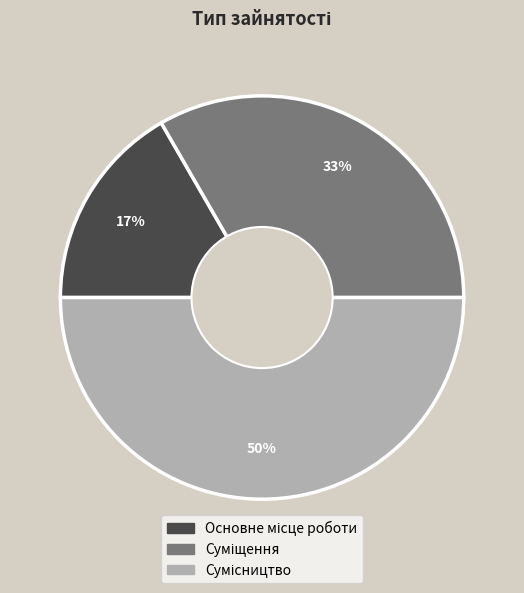

To the nearest percent, what is the average slice percentage?

33%